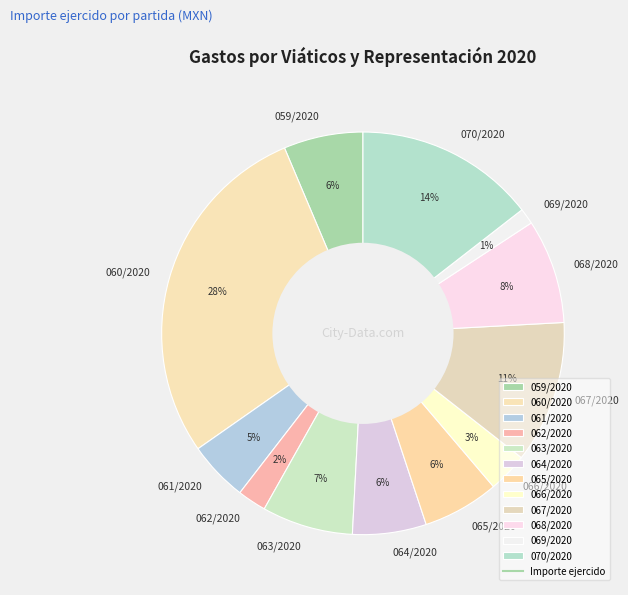

Does 069/2020 account for over 50% of the chart?

No